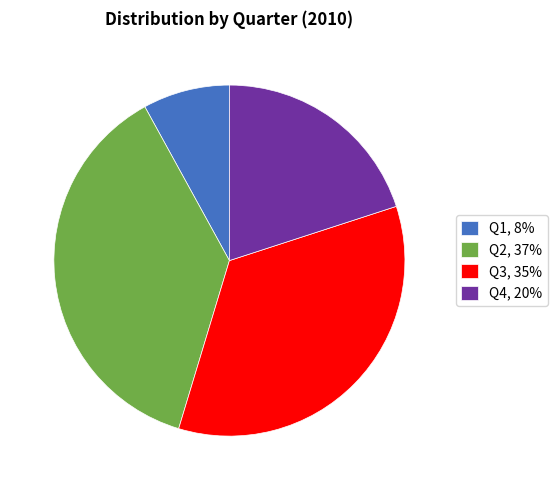

The Q3, 35% slice represents 35% of the pie. True or false?

True